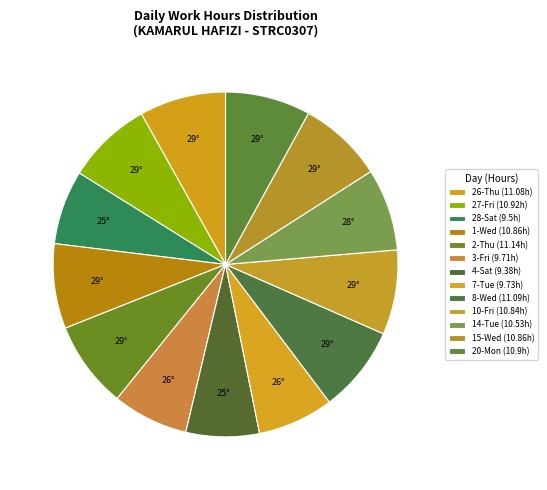

How many segments does this pie chart have?

13